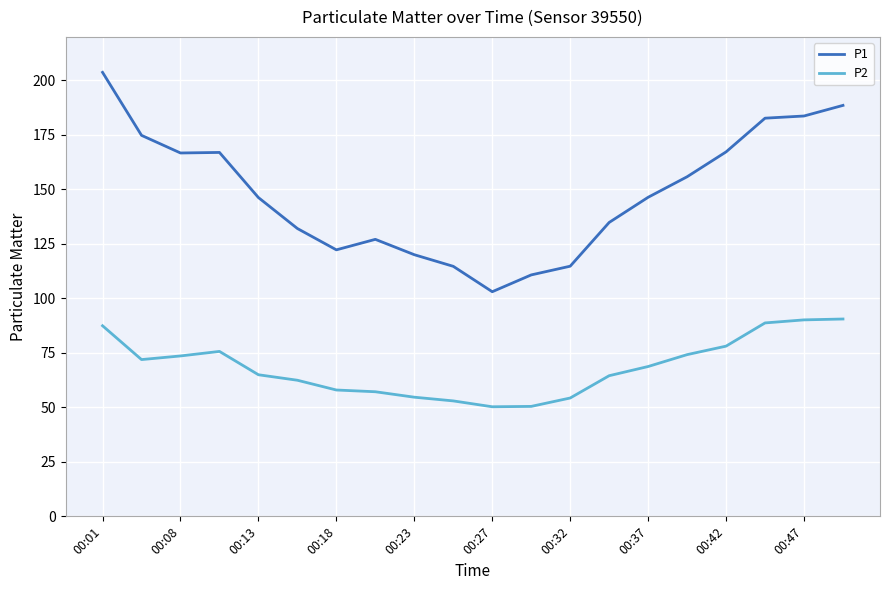

True or false: P1 and P2 cross at least once.

False